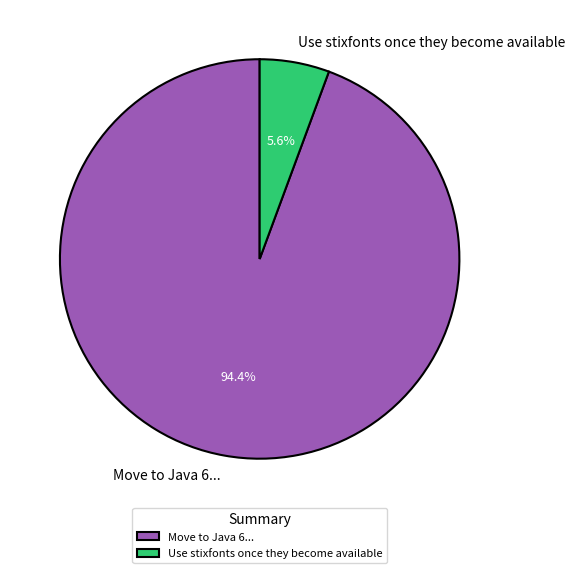

What percentage is NOT represented by Move to Java 6...?

5.6%